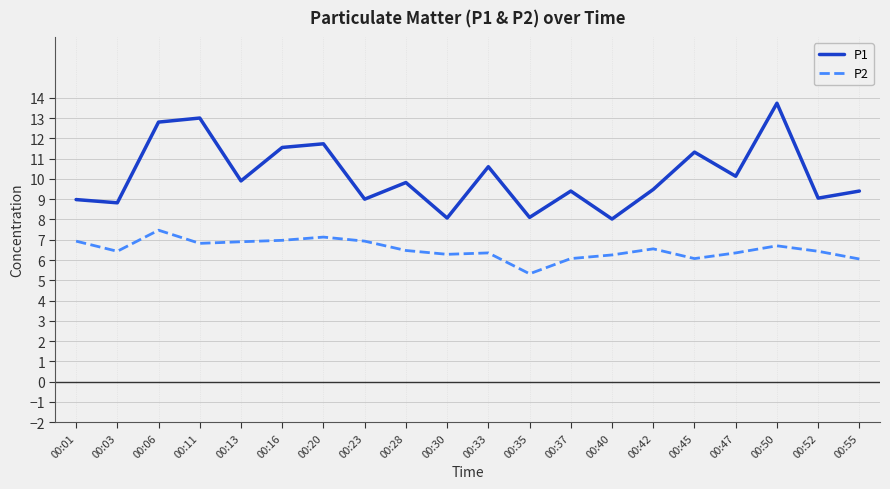

What is the maximum value shown in the chart?

13.7